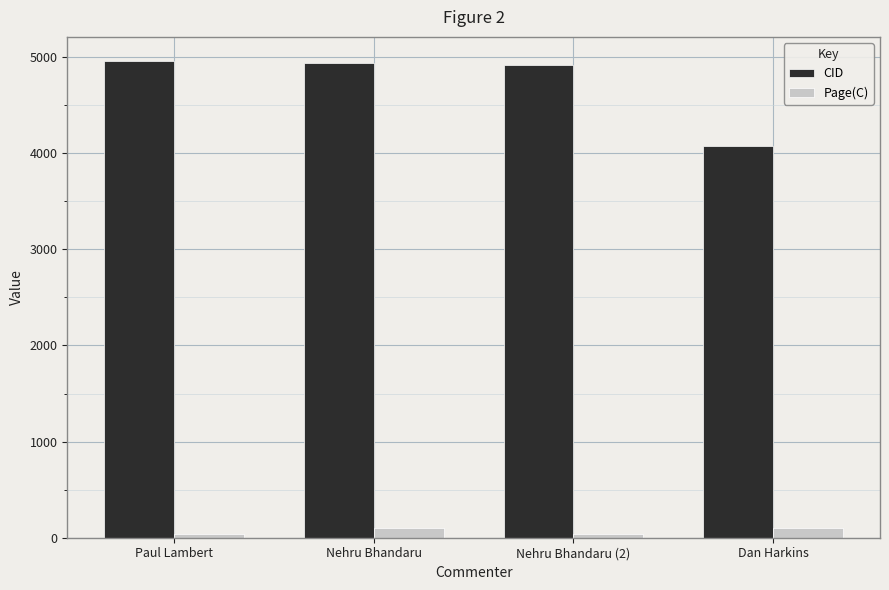

Which category has the lowest value in the CID series?

Dan Harkins